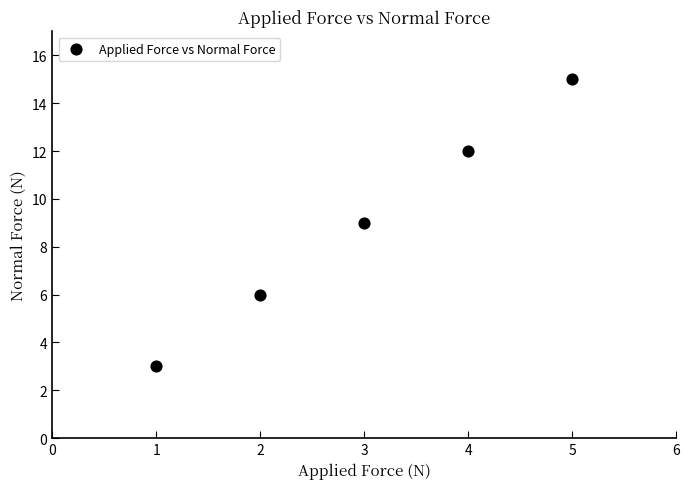

What is the range of X values (max minus min)?

4